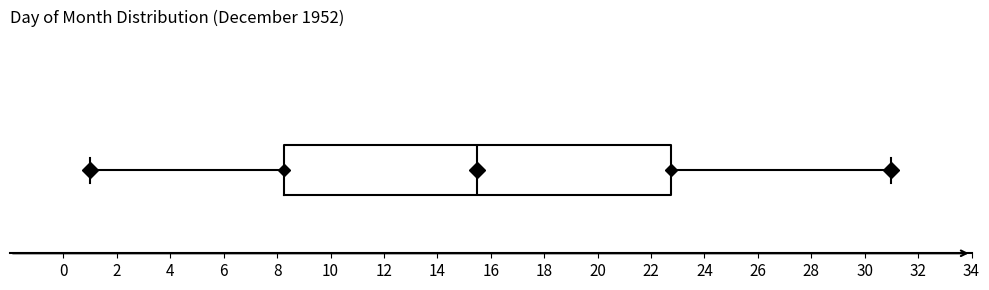

Where is the right edge of the box on the x-axis? The values are not printed on the chart, so give them approximately, as read against the axis.

22.8